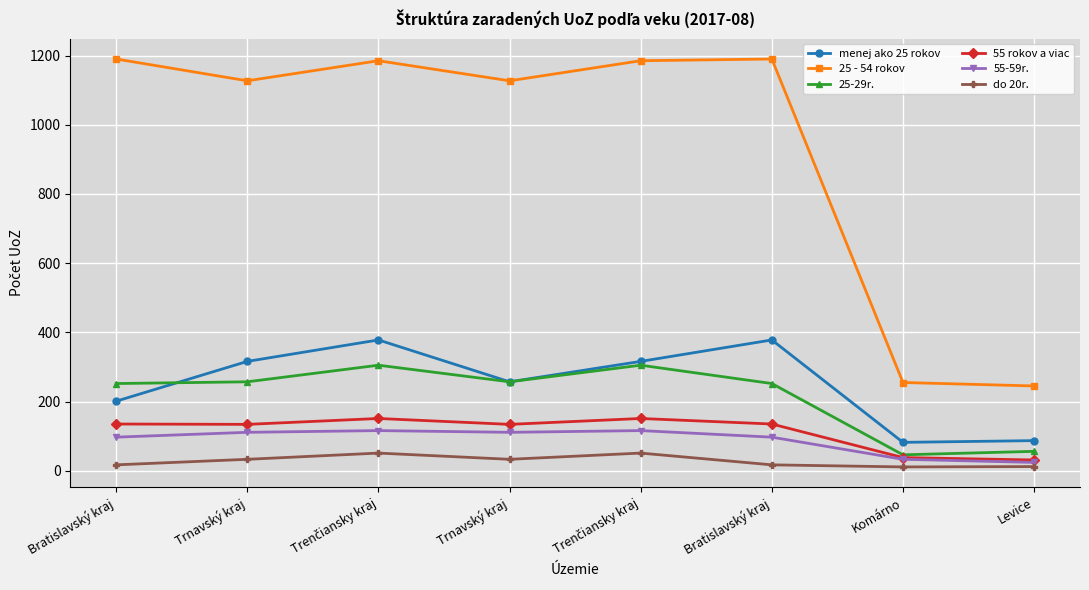

How many lines are shown in the chart?

6